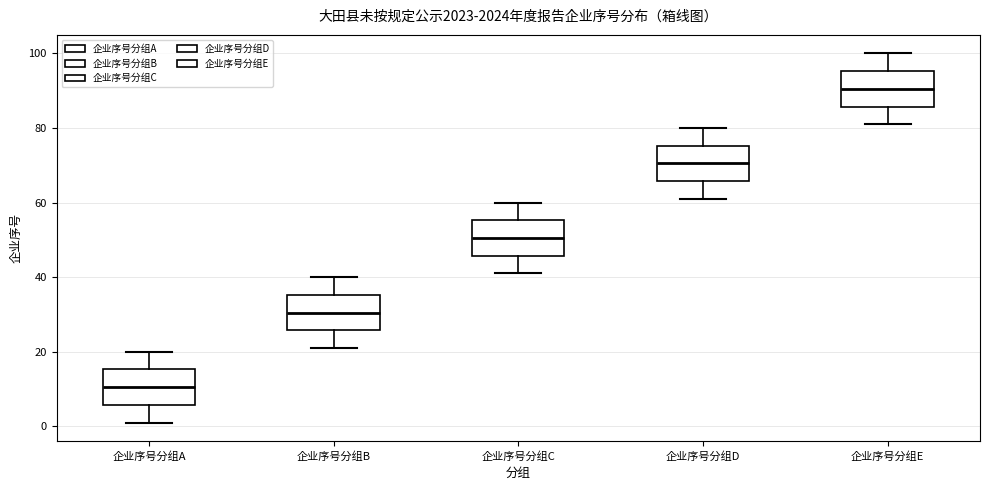

Where is the upper edge of the box for 企业序号分组D on the y-axis? The values are not printed on the chart, so give them approximately, as read against the axis.

76